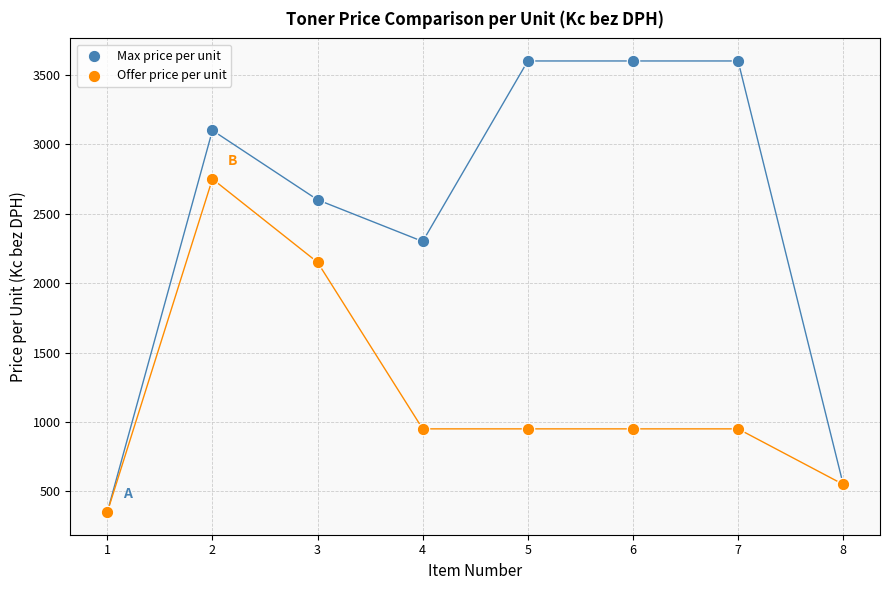

Which series reaches the maximum Y coordinate?

Max price per unit